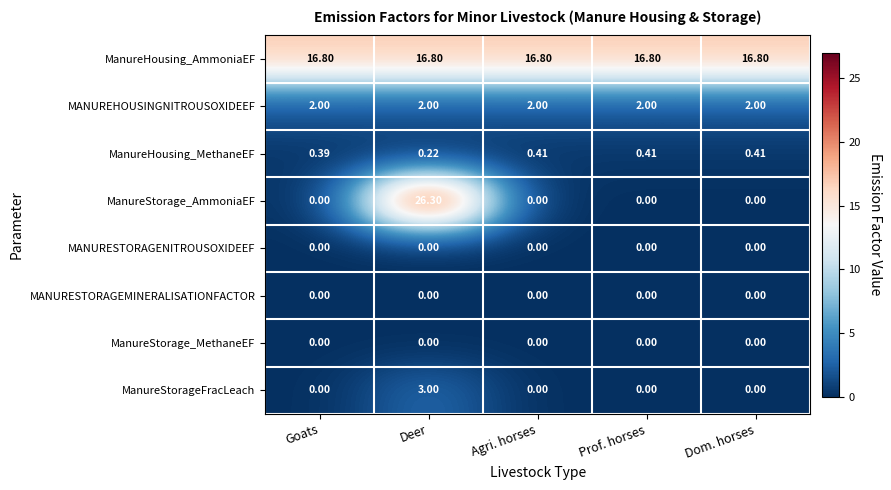

At which category does the chart reach its peak across all series?

Deer